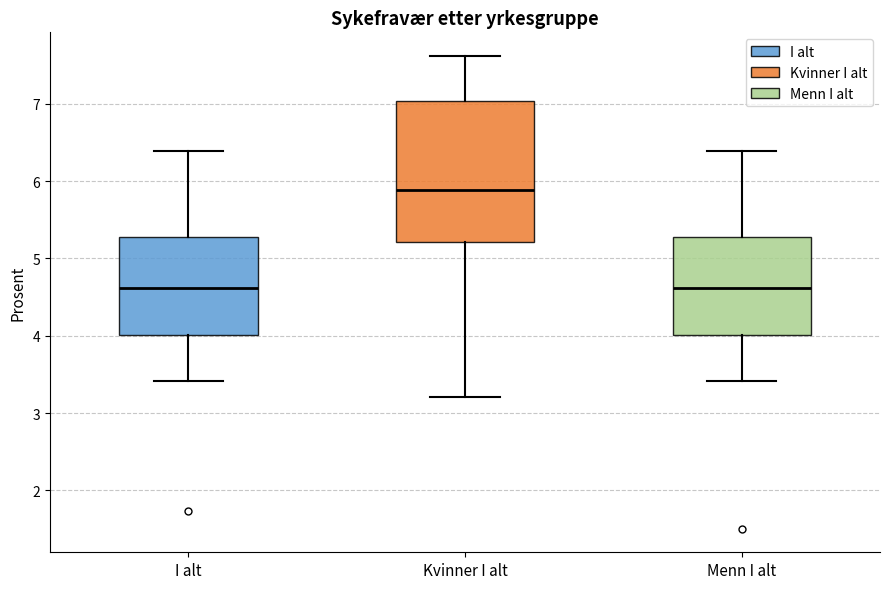

Which box is the tallest, from its lower edge to its upper edge?

Kvinner I alt